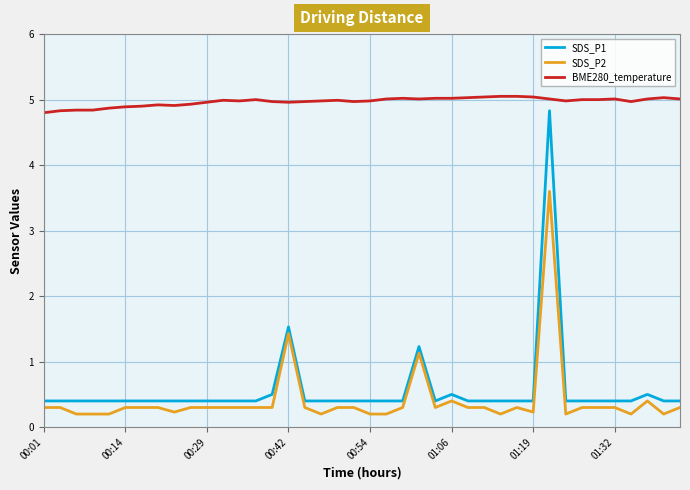

Count the number of data series in this chart.

3